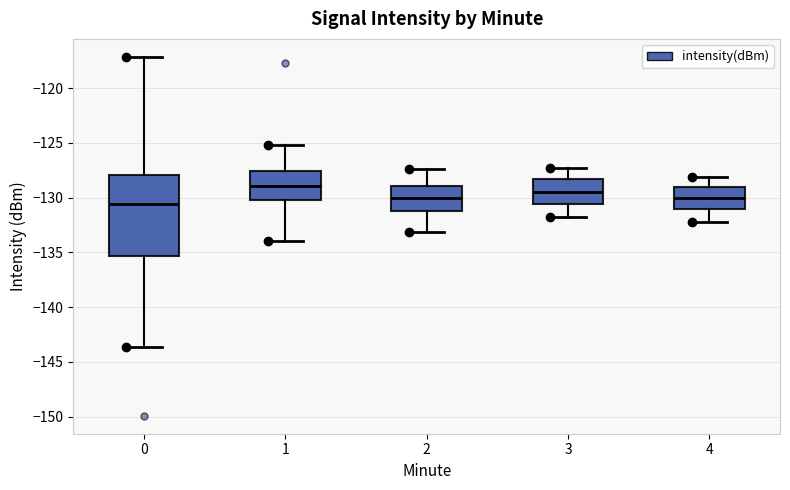

Reading left to right, transcribe this box plot: for each box, give where its median line is, the range the box spans, and where its two whiskers end, as read against the y-axis. The values are not printed on the chart, so give them approximately, as read against the axis.

0: median -130.5, box -135.5 to -128.0, whiskers -143.5 to -117.0
1: median -129.0, box -130.0 to -127.5, whiskers -134.0 to -125.0
2: median -130.0, box -131.0 to -129.0, whiskers -133.0 to -127.5
3: median -129.5, box -130.5 to -128.5, whiskers -132.0 to -127.5
4: median -130.0, box -131.0 to -129.0, whiskers -132.0 to -128.0